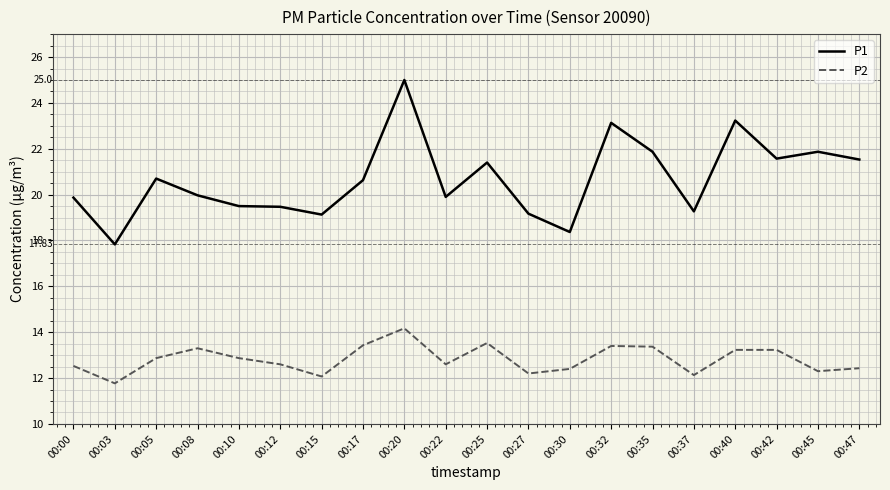

What is the difference between the maximum and minimum values in the P2 series?

2.4